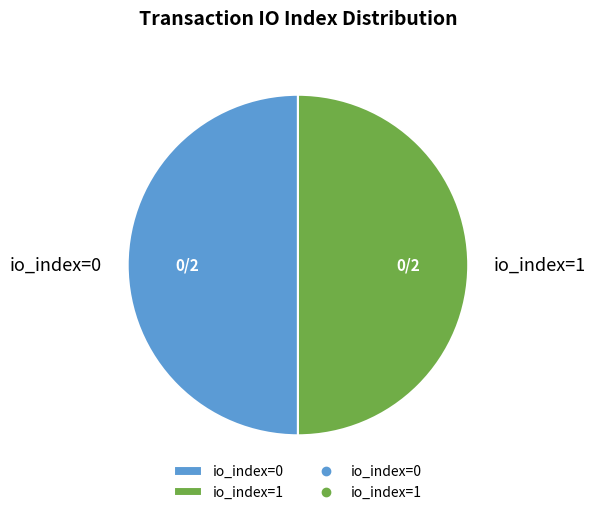

The io_index=0 slice represents 50% of the pie. True or false?

True